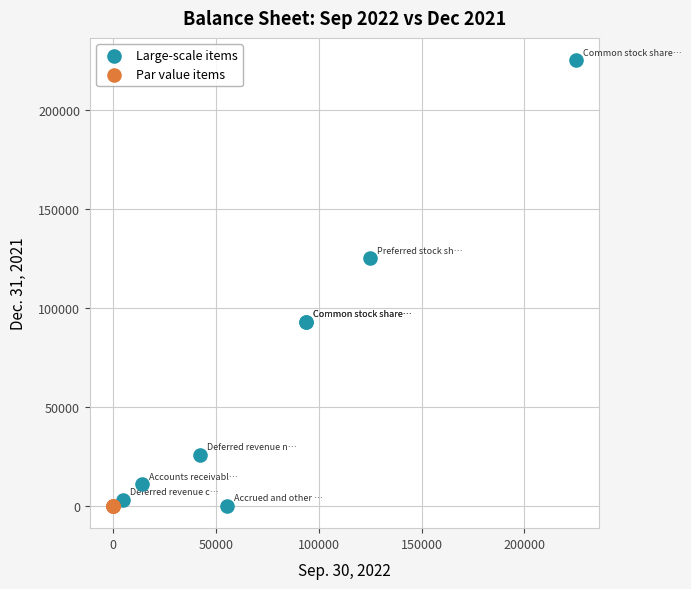

Which series reaches the maximum Y coordinate?

Large-scale items